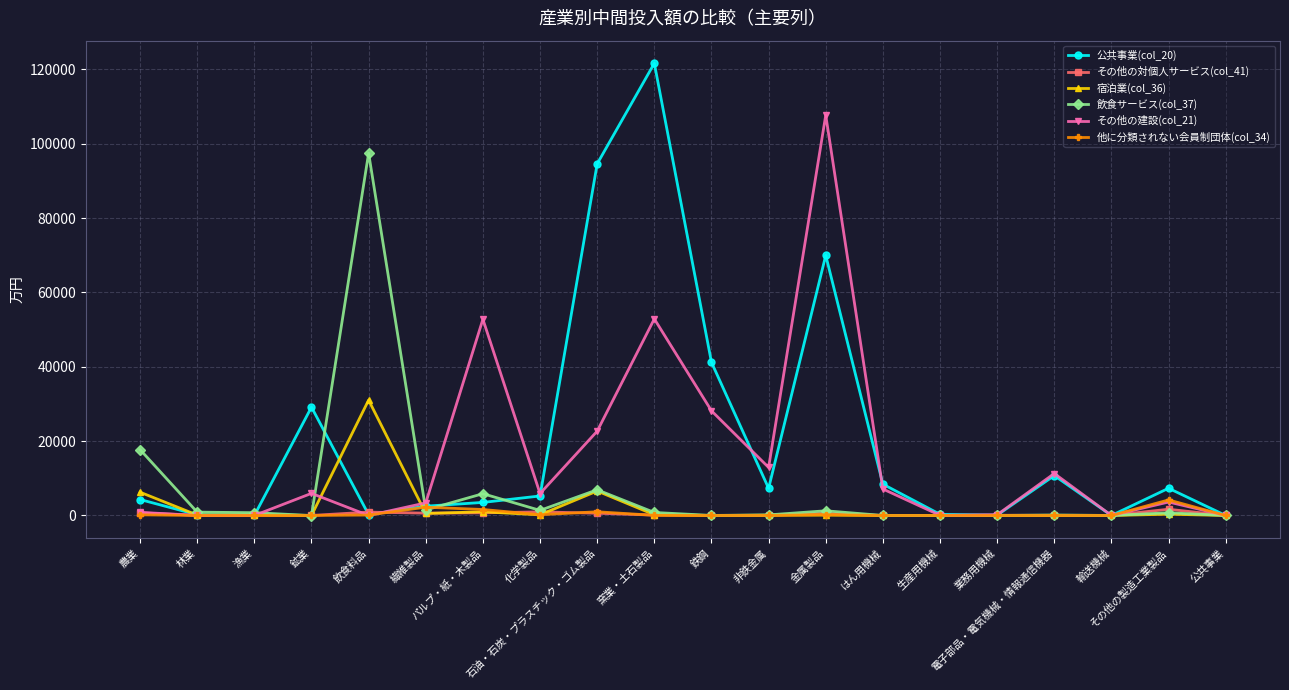

In 飲食サービス(col_37), how many points are higher than both neighbors (excluding endpoints)?

6